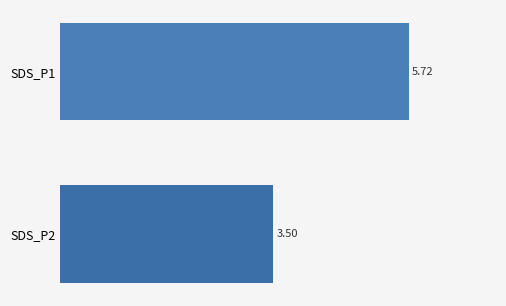

Approximately how many times larger is the value at SDS_P1 compared to SDS_P2?

1.6